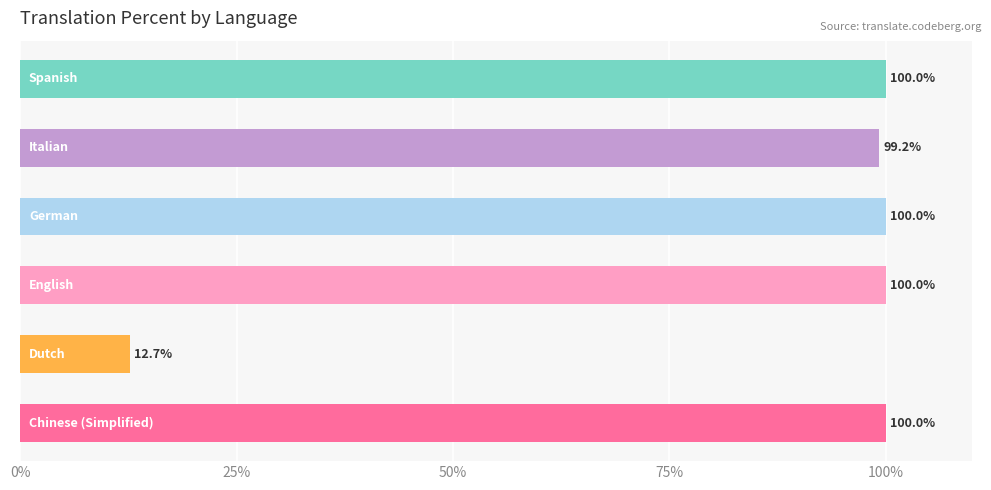

What is the average value?

85.3